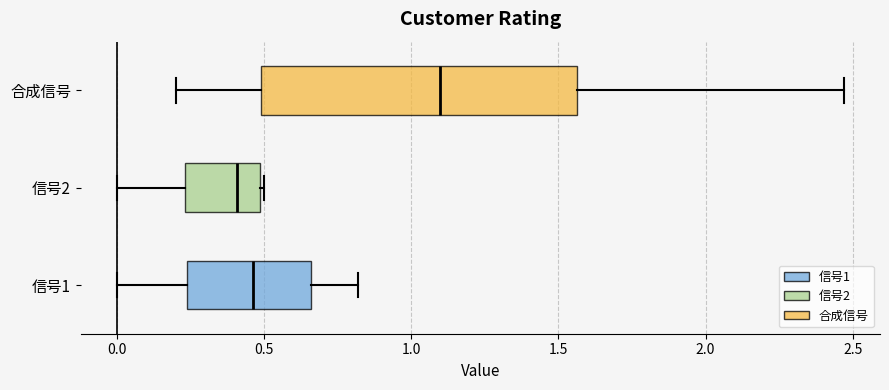

Reading bottom to top, transcribe this box plot: for each box, give where its median line is, the range the box spans, and where its two whiskers end, as read against the x-axis. The values are not printed on the chart, so give them approximately, as read against the axis.

信号1: median 0.45, box 0.25 to 0.65, whiskers 0.00 to 0.80
信号2: median 0.40, box 0.25 to 0.50, whiskers 0.00 to 0.50
合成信号: median 1.10, box 0.50 to 1.55, whiskers 0.20 to 2.45